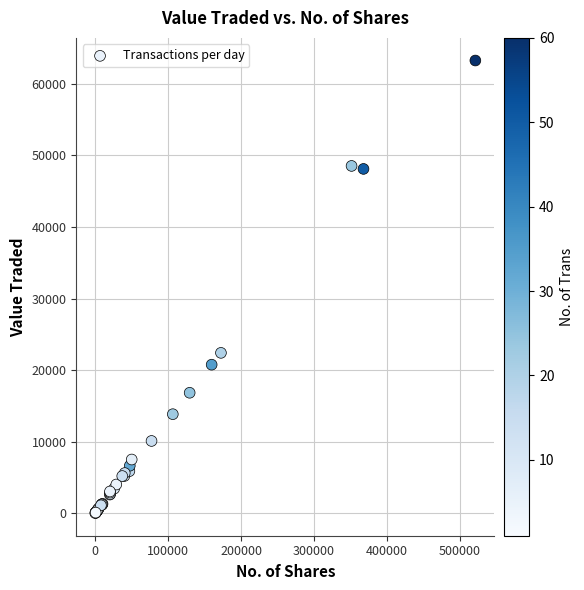

What Y value in the scatter plot is closest to 31636?

22405